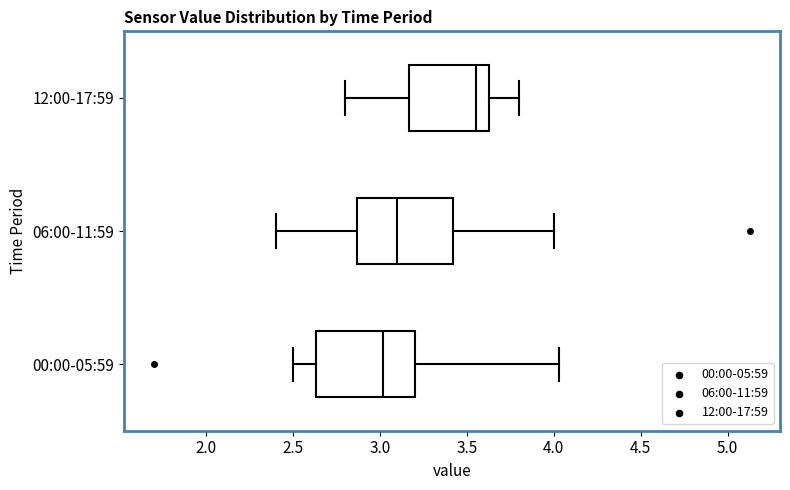

Reading bottom to top, read every box against the x-axis: the position of its median line, the range the box covers, and the ends of its whiskers. The values are not printed on the chart, so give them approximately, as read against the axis.

00:00-05:59: median 3.00, box 2.65 to 3.20, whiskers 2.50 to 4.05
06:00-11:59: median 3.10, box 2.85 to 3.40, whiskers 2.40 to 4.00
12:00-17:59: median 3.55, box 3.15 to 3.65, whiskers 2.80 to 3.80